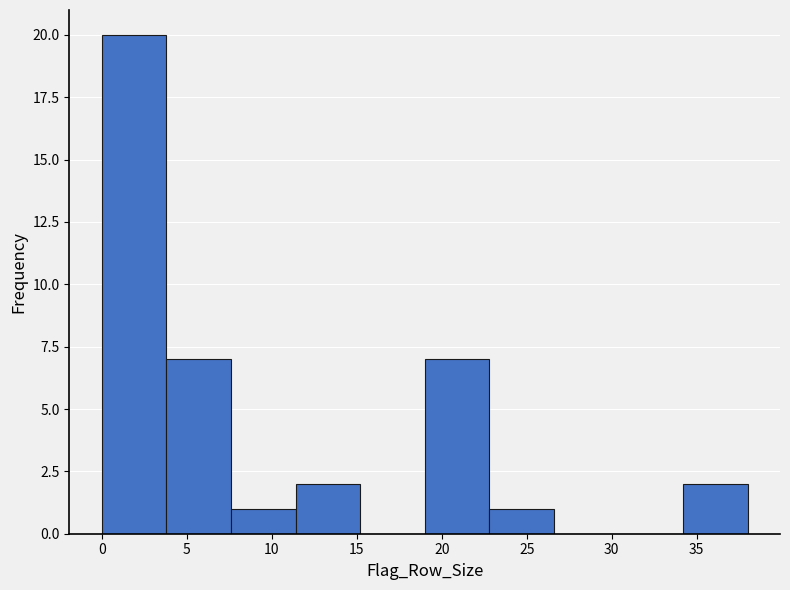

Reading left to right, list every bar in this chart as the range it spans on the x-axis followed by its height. Neither the bar edges nor the heights are printed on the chart, so give them approximately, as read against the axes.

0.0 to 3.8: 20
3.8 to 7.6: 7
7.6 to 11.4: 1
11.4 to 15.2: 2
15.2 to 19.0: 0
19.0 to 22.8: 7
22.8 to 26.6: 1
26.6 to 30.4: 0
30.4 to 34.2: 0
34.2 to 38.0: 2